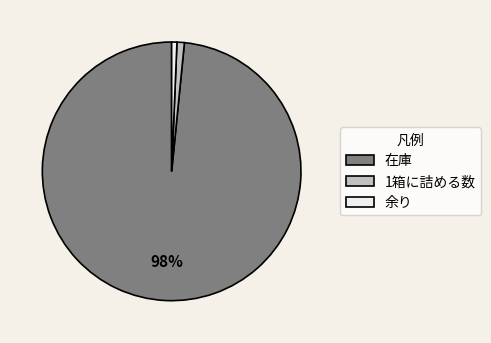

What percentage is the 余り slice, to the nearest percent?

1%